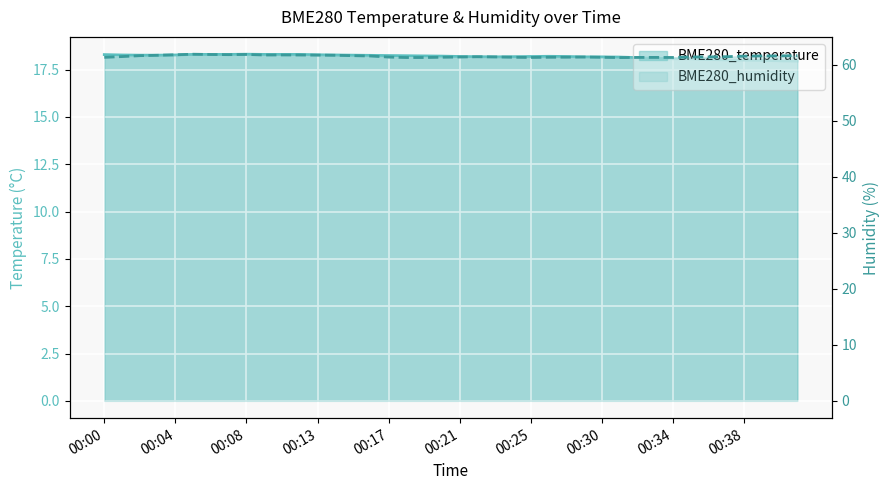

Reading left to right, list all the values displayed in this chart.

BME280_temperature: 18.3	18.3	18.3	18.3	18.3	18.3	18.3	18.3	18.3	18.3	18.3	18.3	18.3	18.3	18.3	18.2	18.2	18.2	18.2	18.2	18.2	18.2	18.2	18.2	18.2	18.2	18.2	18.2	18.2	18.2	18.1	18.1	18.1	18.1	18.0	18.0	18.0	18.0	18.0	17.9
BME280_humidity: 61.4	61.5	61.6	61.7	61.8	61.9	61.9	61.8	61.9	61.8	61.8	61.8	61.8	61.7	61.6	61.6	61.4	61.3	61.3	61.4	61.4	61.5	61.4	61.4	61.3	61.4	61.4	61.4	61.4	61.3	61.3	61.3	61.3	61.4	61.4	61.5	61.6	61.6	61.6	61.7